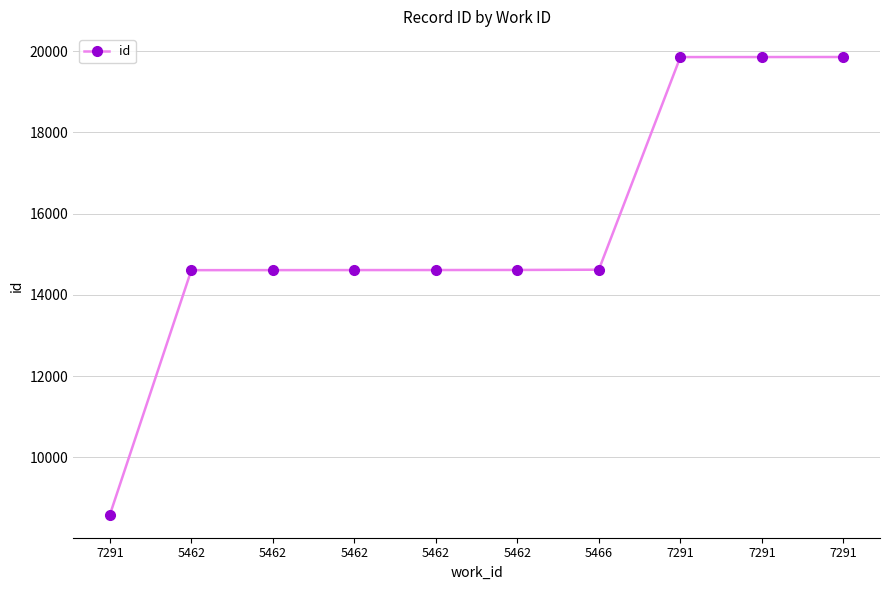

What is the maximum value shown in the chart?

19856